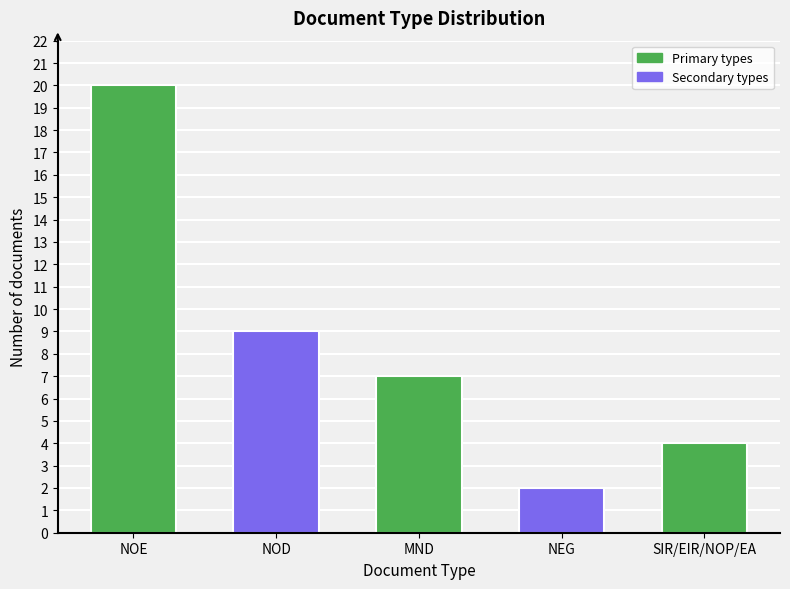

Reading left to right, what are all the values shown in this chart?

NOE=20	NOD=9	MND=7	NEG=2	SIR/EIR/NOP/EA=4